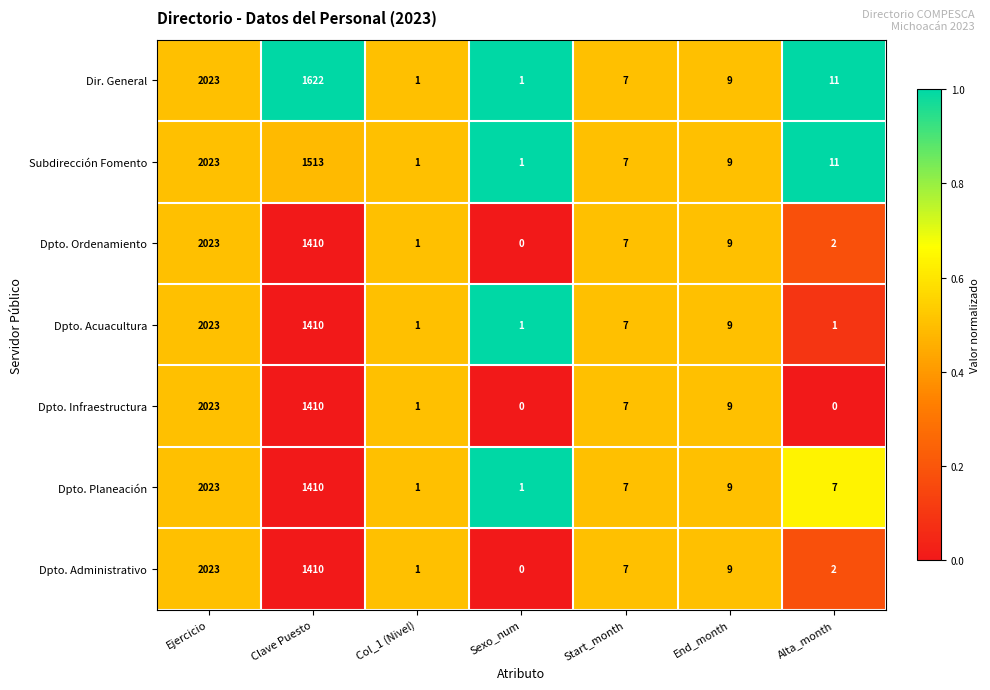

Between Clave Puesto and Col_1 (Nivel), which series saw the biggest shift?

Dir. General